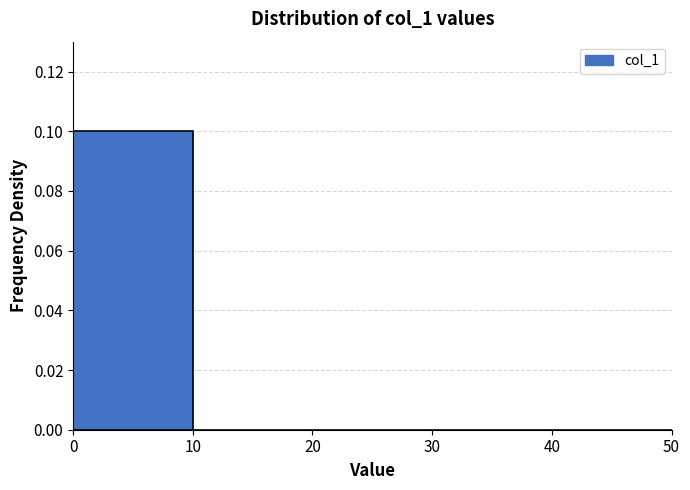

Over which range of the x-axis is the bar tallest?

0 to 10